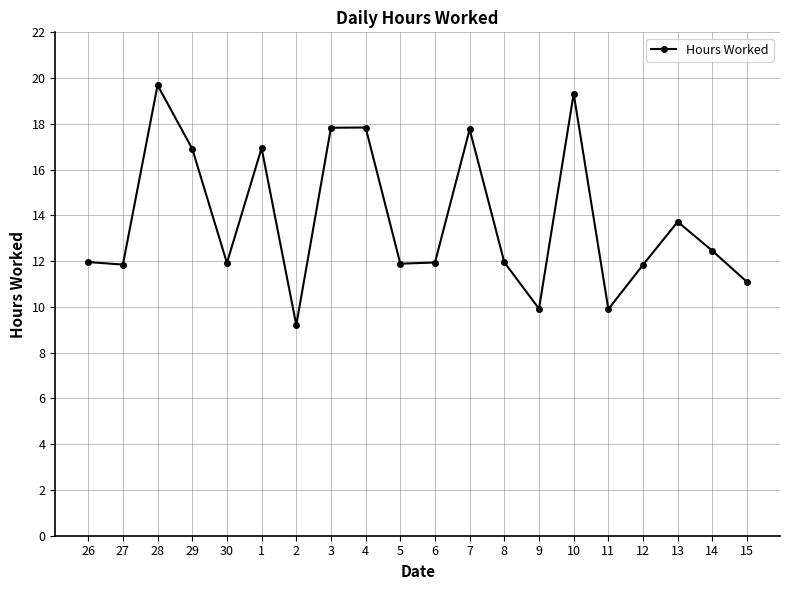

What is the label of the 6th point from the left?

1